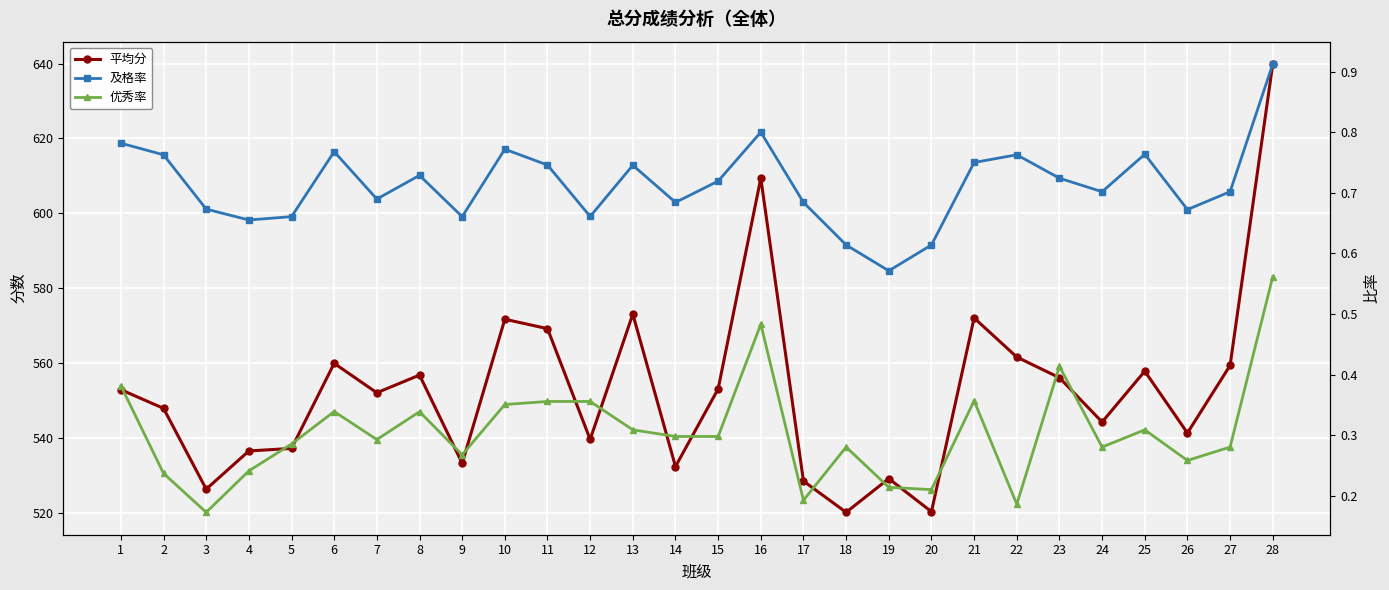

At 2, list the series in order from largest to smallest.

平均分, 及格率, 优秀率